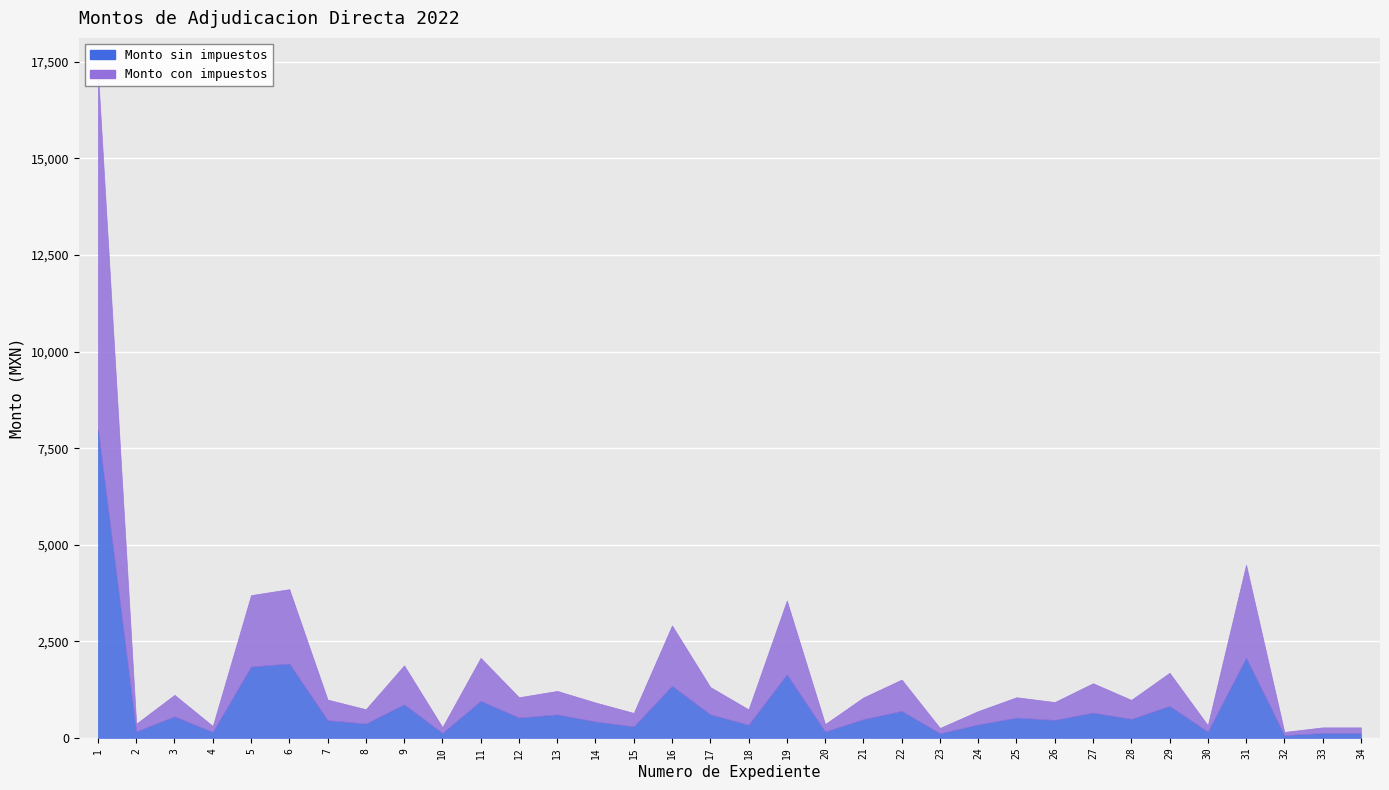

How many lines are shown in the chart?

2